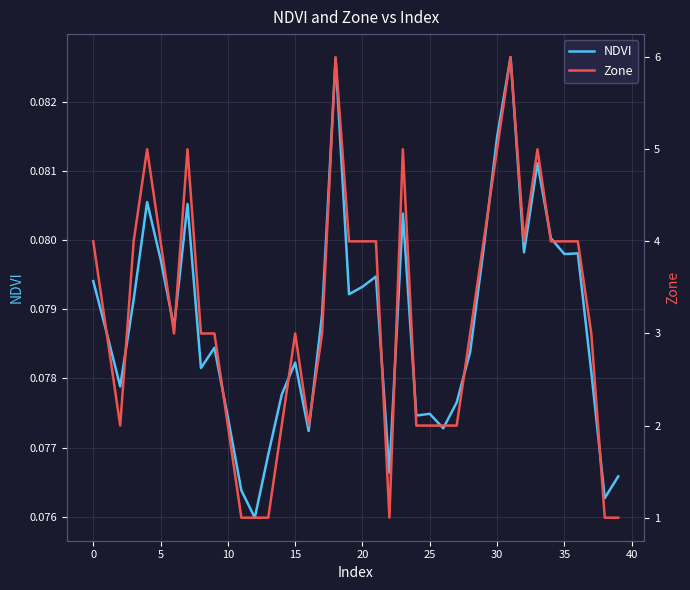

The value of NDVI at 16 is 0.1. True or false?

True